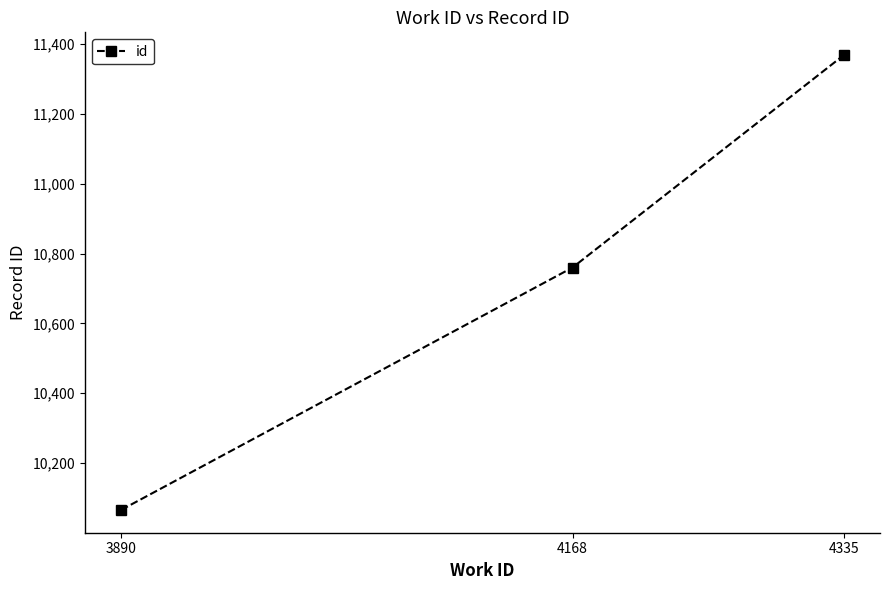

What is the difference between the values at 4168 and 4335?

608